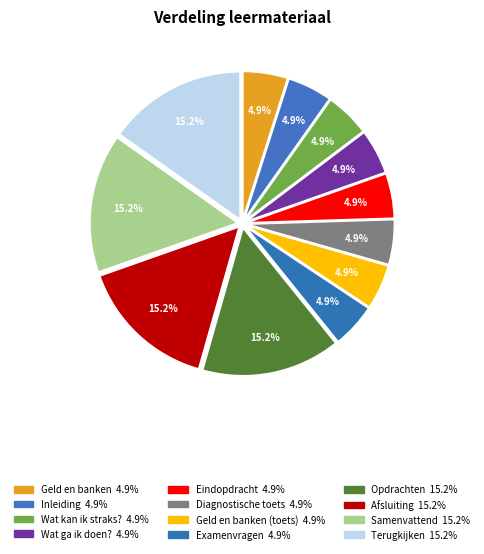

How many segments does this pie chart have?

12